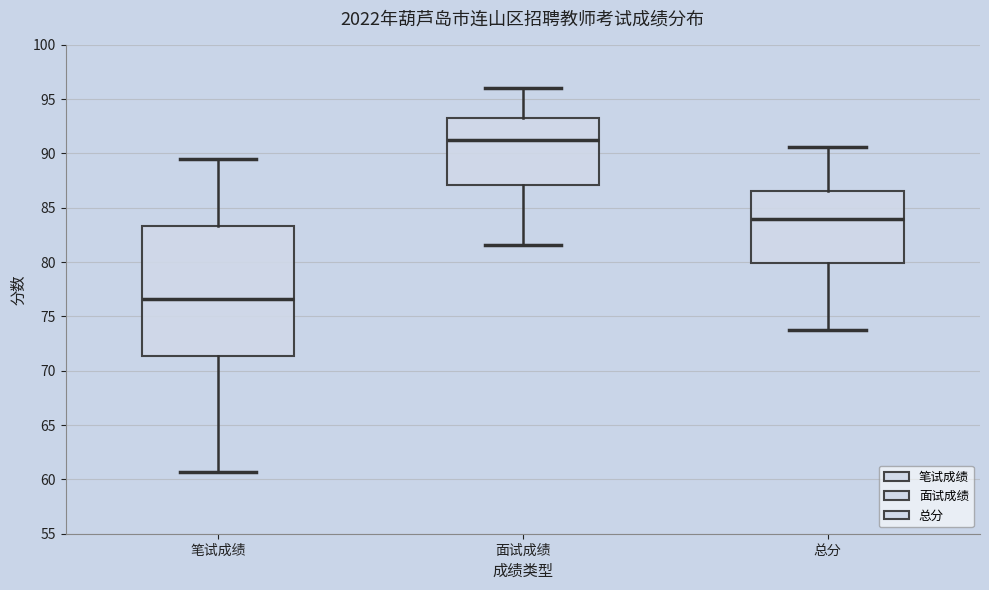

Which box is the tallest, from its lower edge to its upper edge?

笔试成绩